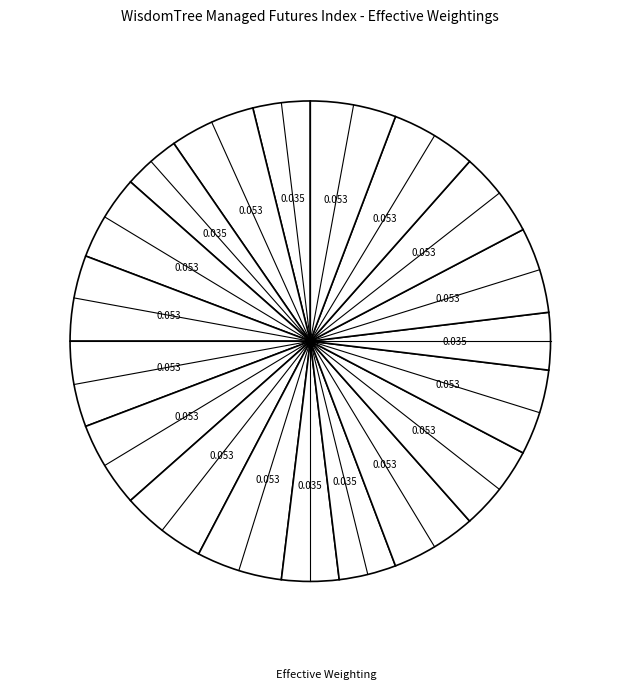

What is the smallest slice in the pie chart?

Australian Dollar